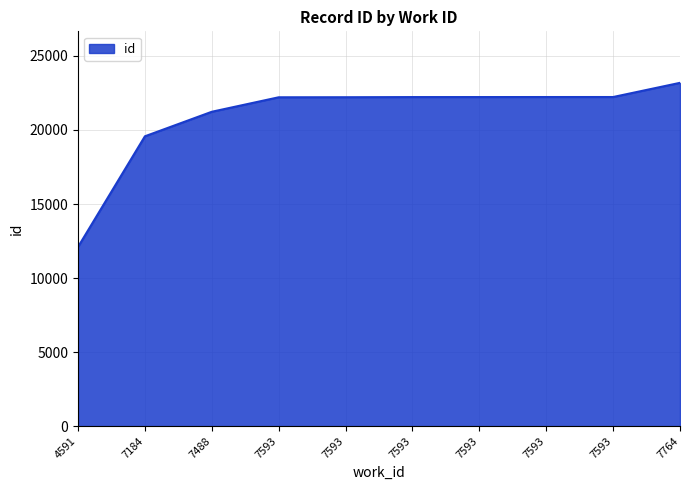

Count the number of data series in this chart.

1